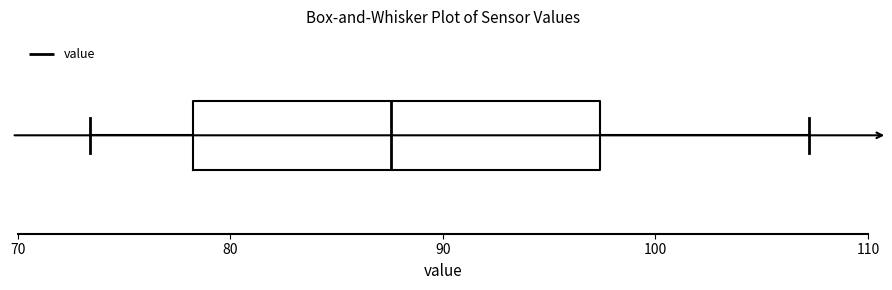

Read this box plot against the x-axis: the position of the median line, the range covered by the box, and the ends of both whiskers. The values are not printed on the chart, so give them approximately, as read against the axis.

median 88, box 78 to 97, whiskers 73 to 107